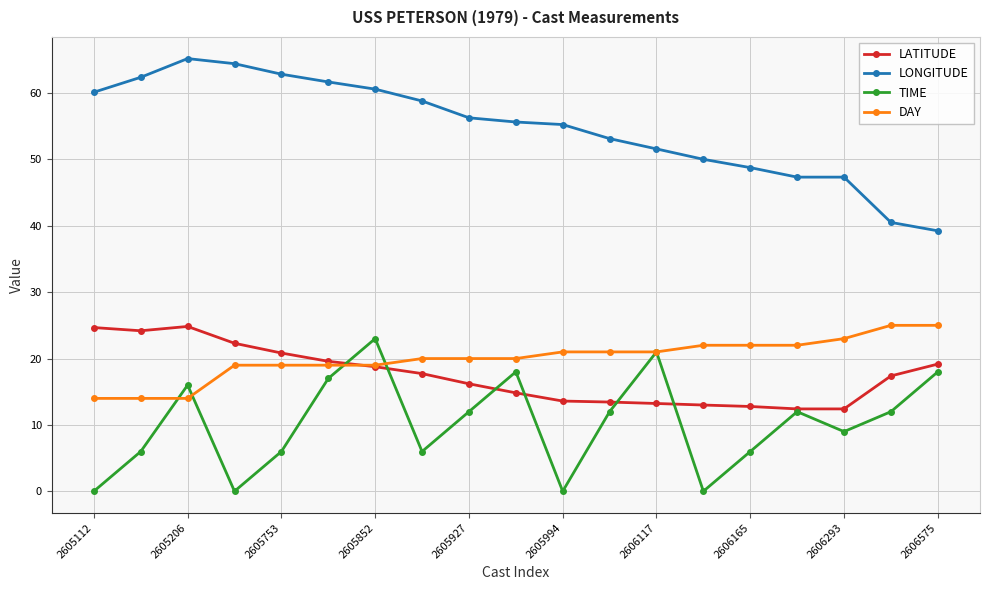

What is the lowest value of the LONGITUDE series?

39.2